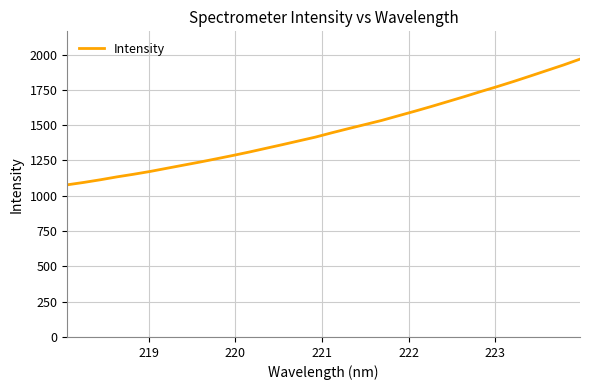

What is the greatest value displayed?

1967.7